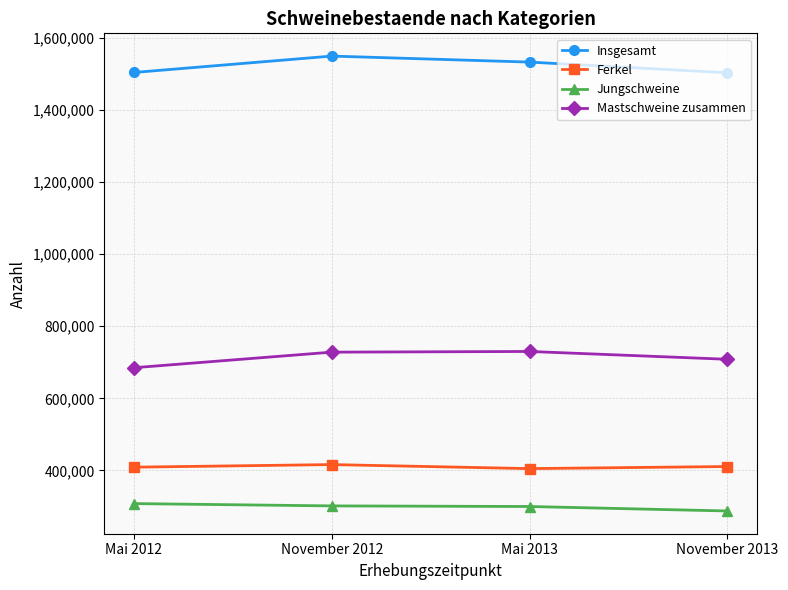

What is the minimum value shown in the chart?

287300